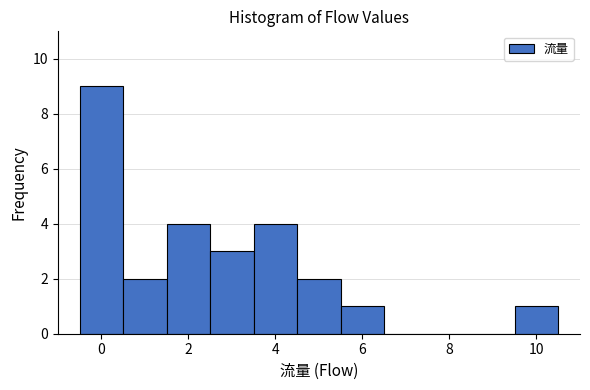

Reading left to right, list every bar in this chart as the range it spans on the x-axis followed by its height. Neither the bar edges nor the heights are printed on the chart, so give them approximately, as read against the axes.

-0.5 to 0.5: 9
0.5 to 1.5: 2
1.5 to 2.5: 4
2.5 to 3.5: 3
3.5 to 4.5: 4
4.5 to 5.5: 2
5.5 to 6.5: 1
6.5 to 7.5: 0
7.5 to 8.5: 0
8.5 to 9.5: 0
9.5 to 10.5: 1